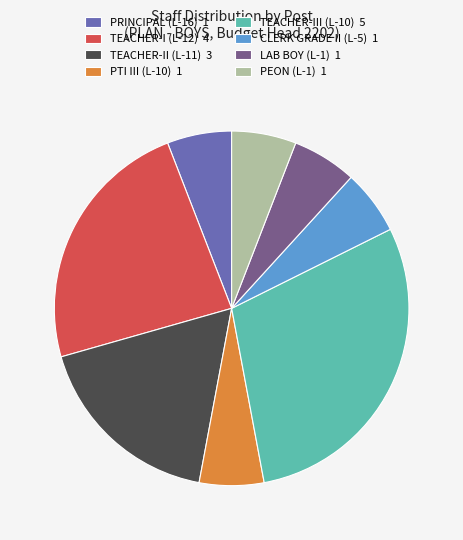

Approximately how many times larger is the value at TEACHER-III (L-10) 5 compared to LAB BOY (L-1) 1?

5.0